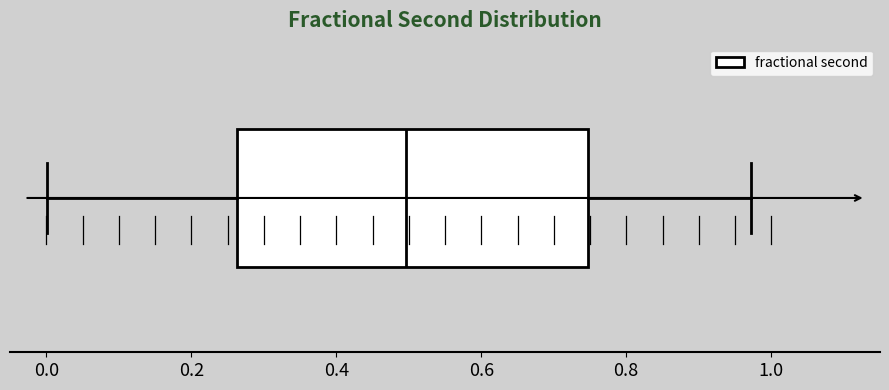

Transcribe this box plot: give where the median line is, the range the box spans, and where the two whiskers end, as read against the x-axis. The values are not printed on the chart, so give them approximately, as read against the axis.

median 0.50, box 0.26 to 0.74, whiskers 0.00 to 0.98